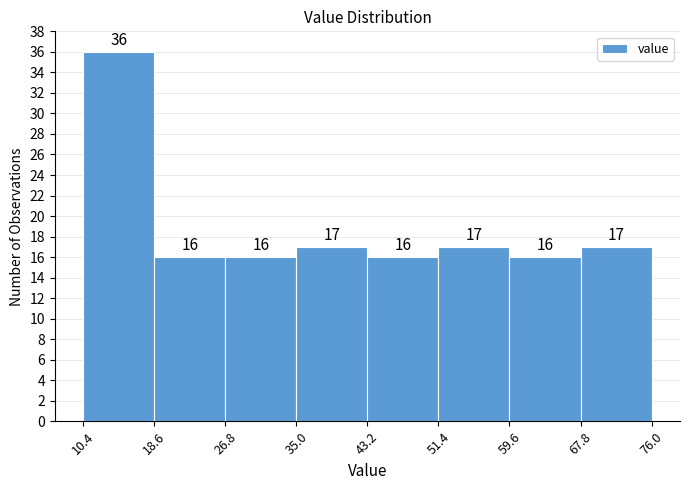

Reading left to right, transcribe this chart: for each bar, give the range it covers on the x-axis and its height.

10.4 to 18.6: 36
18.6 to 26.8: 16
26.8 to 35.0: 16
35.0 to 43.2: 17
43.2 to 51.4: 16
51.4 to 59.6: 17
59.6 to 67.8: 16
67.8 to 76.0: 17